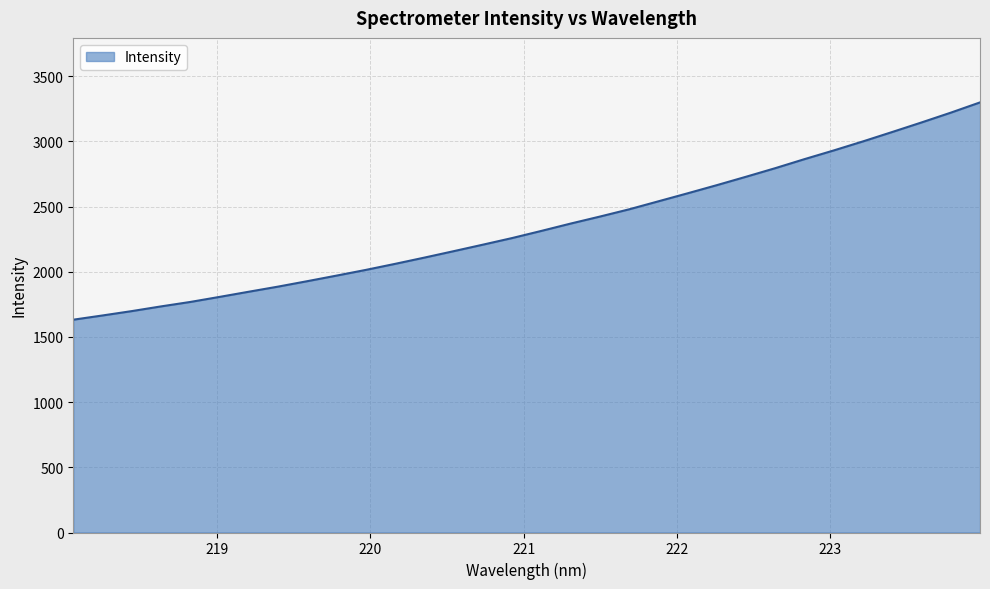

True or false: the data has more than 0 interior local peaks.

False